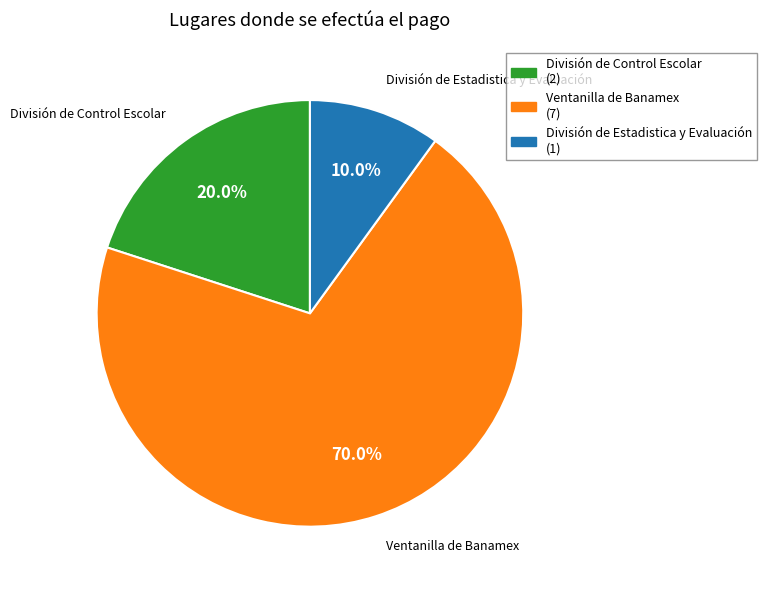

How many slices are in this pie chart?

3